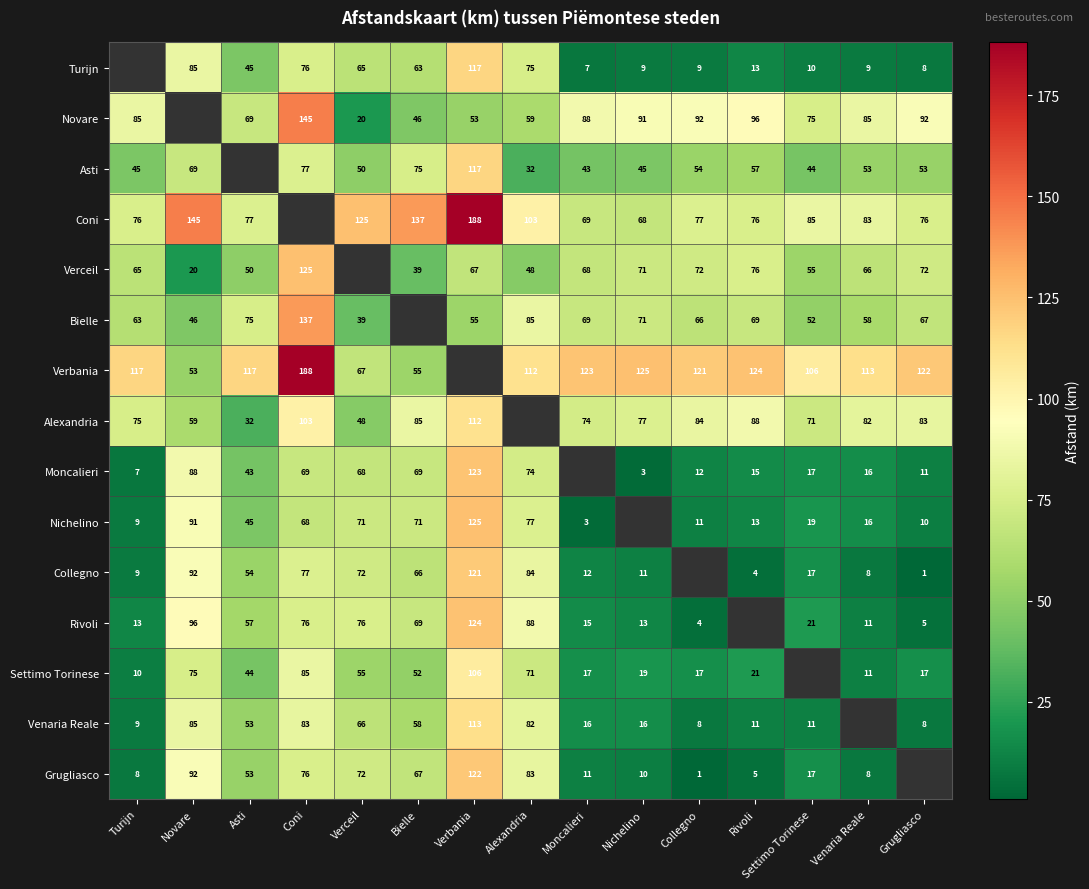

The value of Alexandria at Collegno is 84. True or false?

True